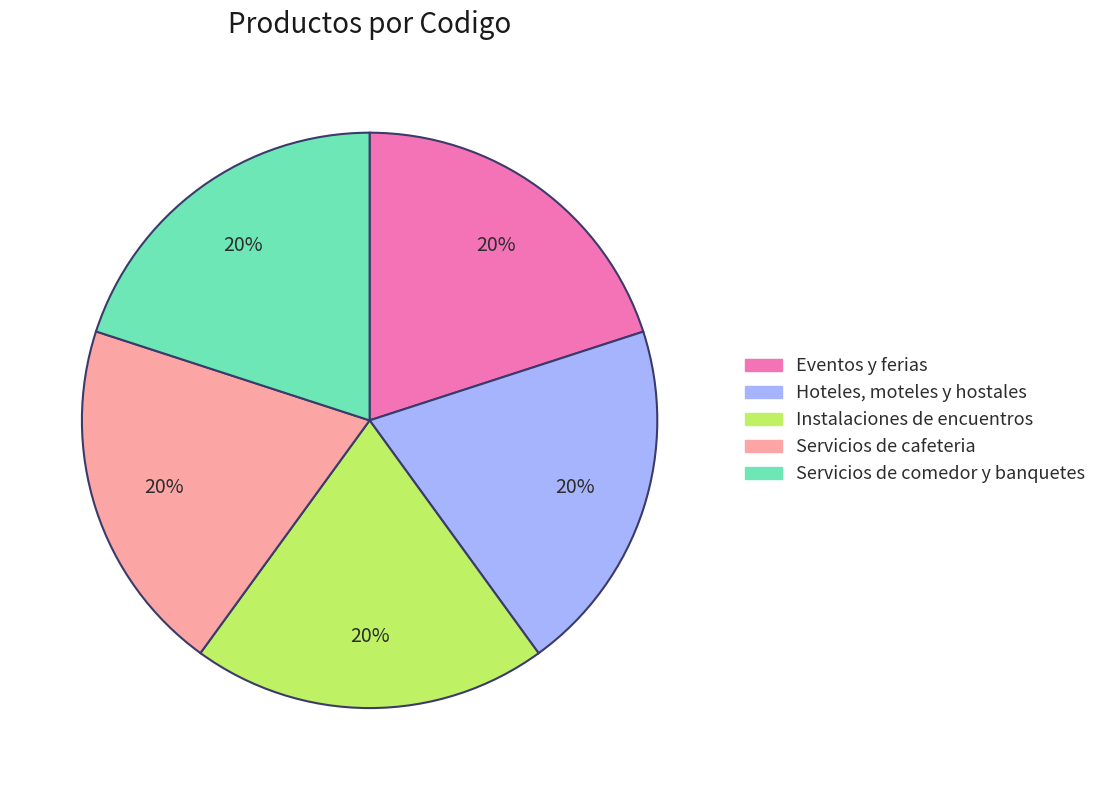

Approximately how many times larger is the value at Hoteles, moteles y hostales compared to Servicios de comedor y banquetes?

1.0